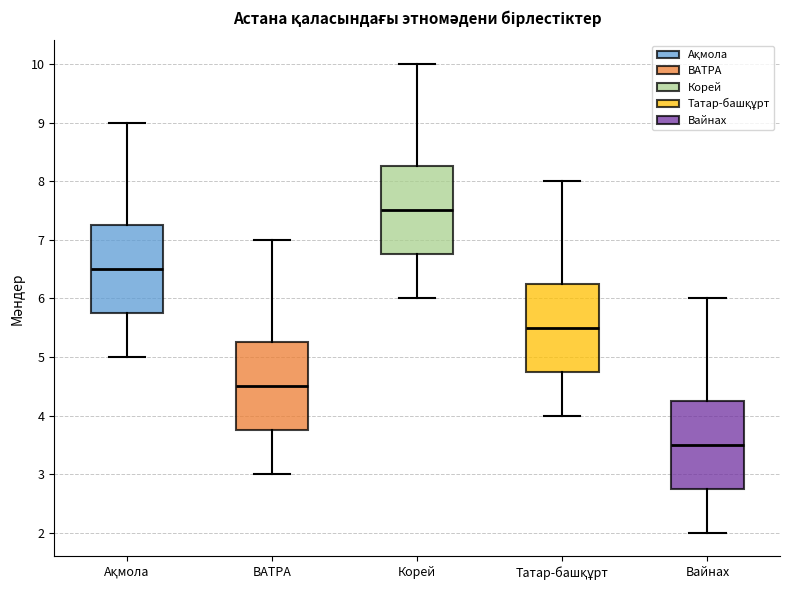

Reading left to right, read every box against the y-axis: the position of its median line, the range the box covers, and the ends of its whiskers. The values are not printed on the chart, so give them approximately, as read against the axis.

Ақмола: median 6.5, box 5.8 to 7.3, whiskers 5.0 to 9.0
ВАТРА: median 4.5, box 3.8 to 5.3, whiskers 3.0 to 7.0
Корей: median 7.5, box 6.8 to 8.3, whiskers 6.0 to 10.0
Татар-башқұрт: median 5.5, box 4.8 to 6.3, whiskers 4.0 to 8.0
Вайнах: median 3.5, box 2.8 to 4.3, whiskers 2.0 to 6.0